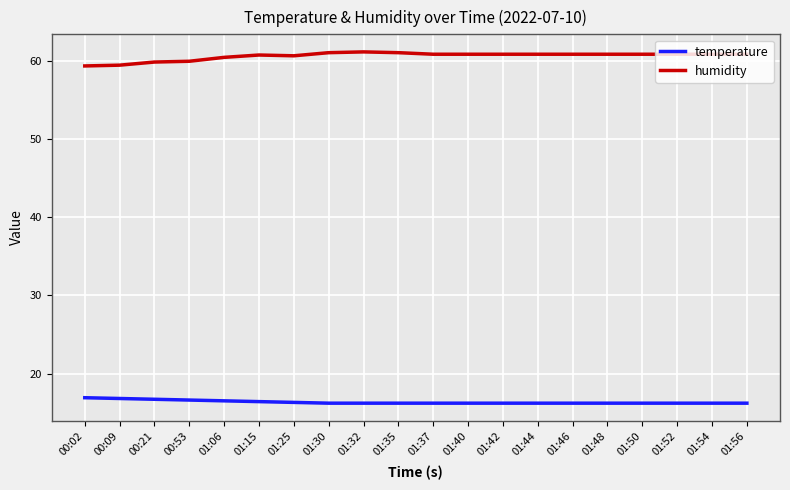

Is this an area chart (filled region under the line)?

No